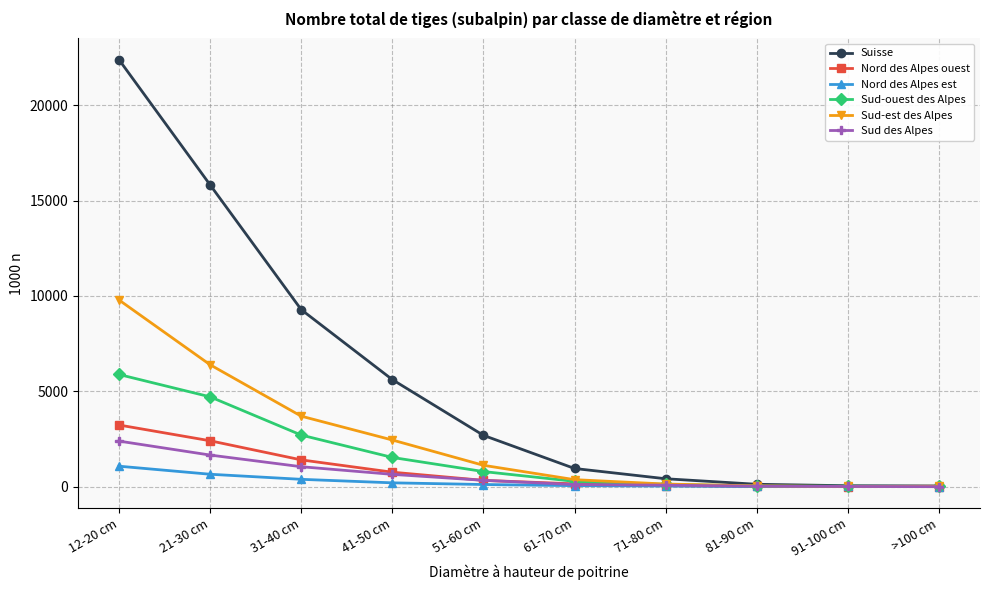

The value of Suisse at 41-50 cm is 5611. True or false?

True